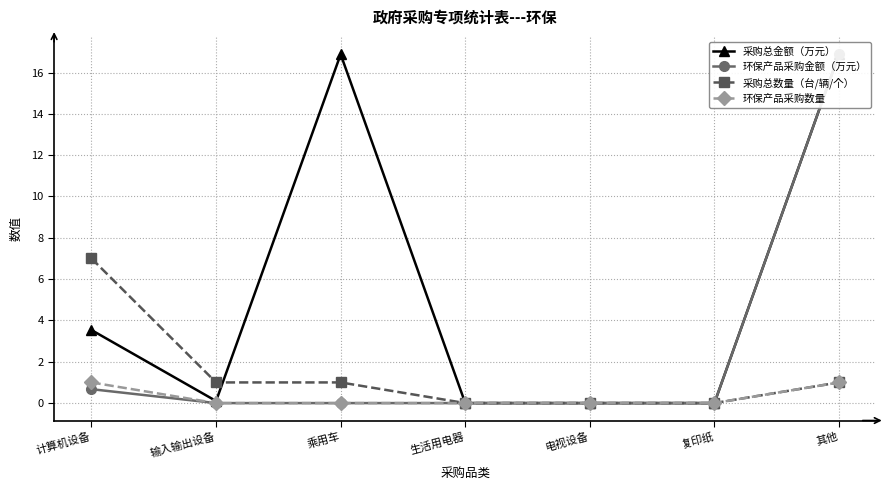

True or false: 环保产品采购数量 has more than 0 interior local peaks.

False